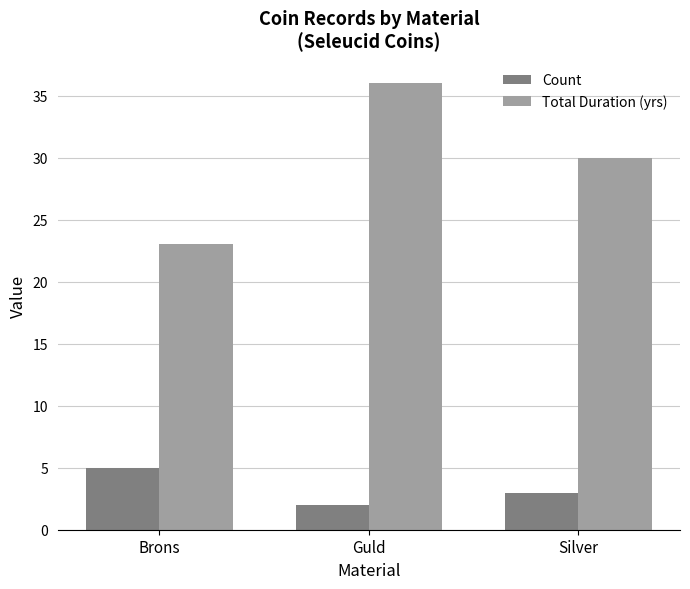

What is the total value across all series at Guld?

38